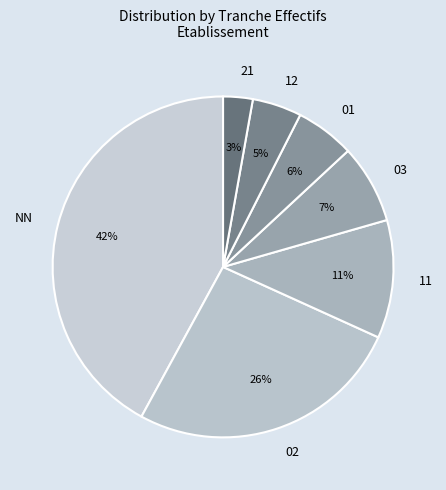

Which category has the biggest portion of the pie?

NN